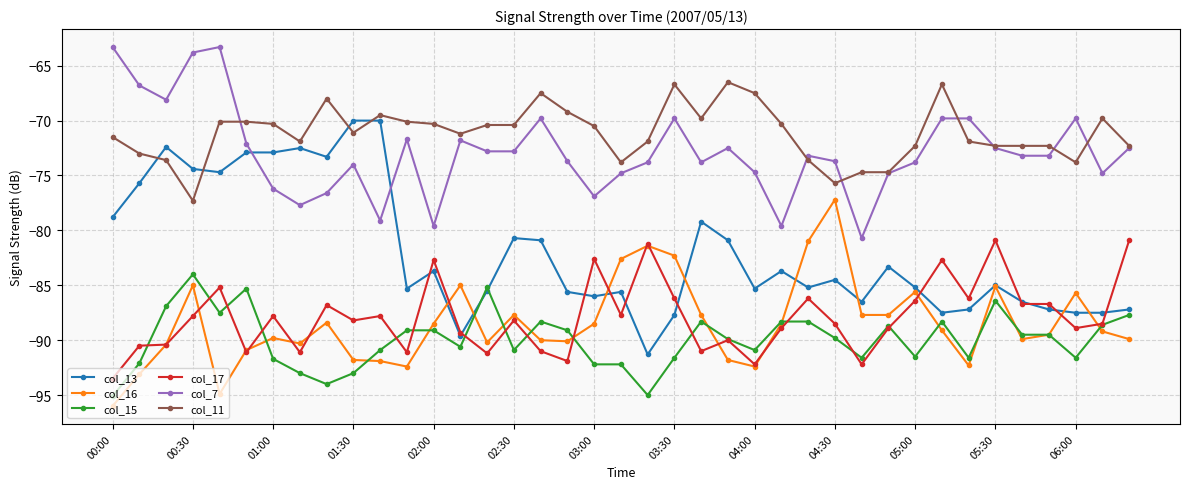

Which series has the largest total across all categories?

col_11